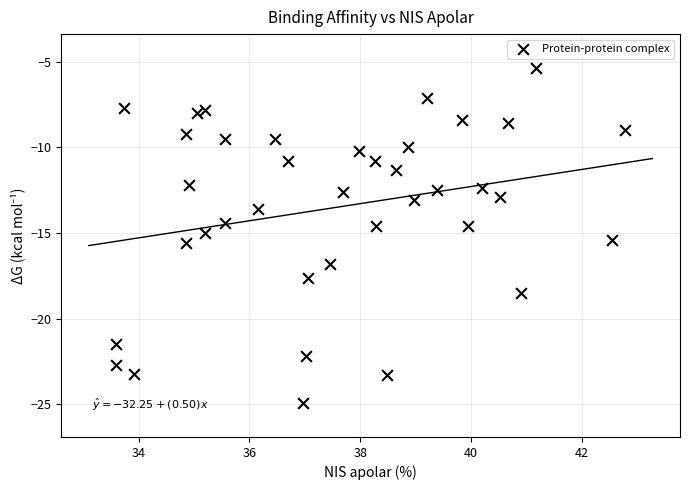

What is the range of X values (max minus min)?

9.2